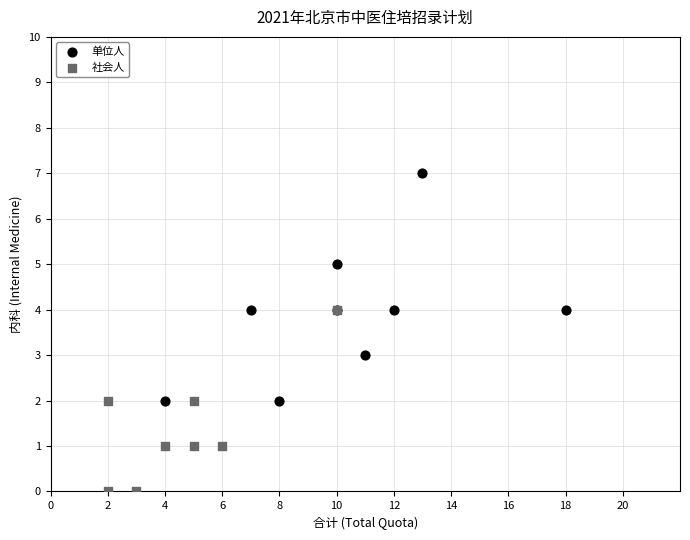

Which series contains the lowest Y value?

社会人